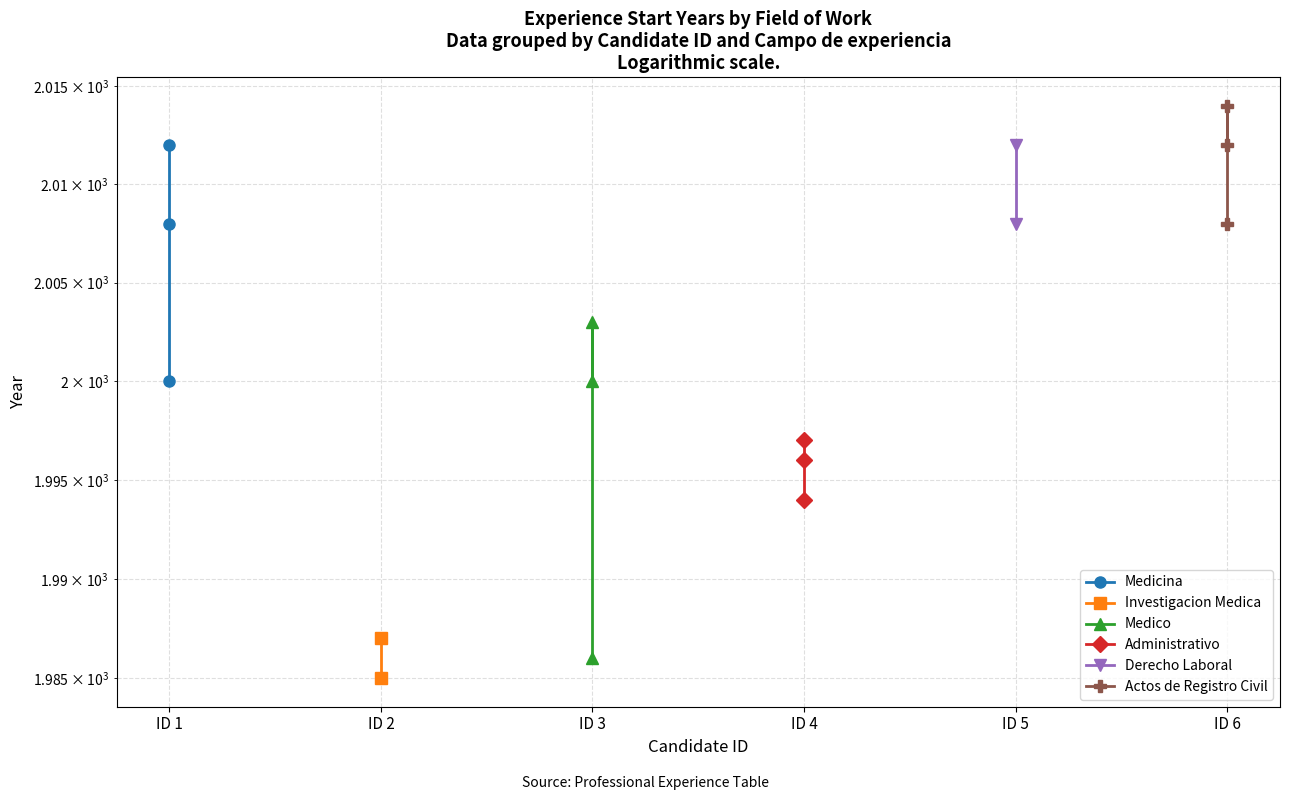

At which label is Medico closest to 1994?

ID 3